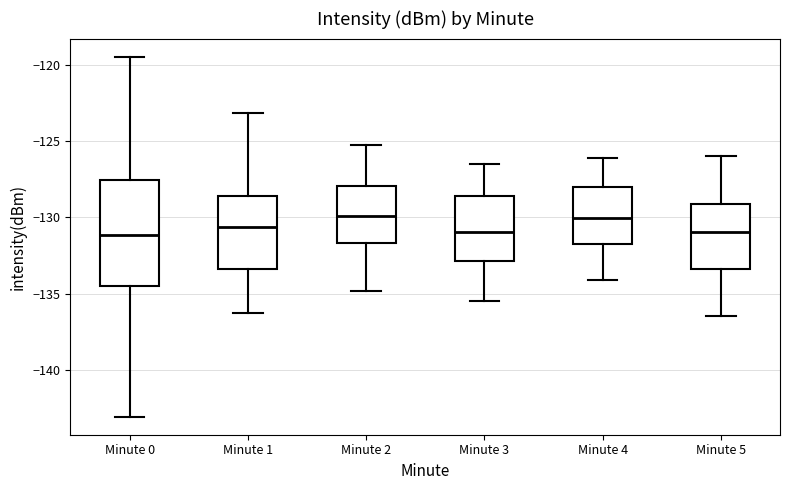

Reading left to right, transcribe this box plot: for each box, give where its median line is, the range the box spans, and where its two whiskers end, as read against the y-axis. The values are not printed on the chart, so give them approximately, as read against the axis.

Minute 0: median -131.0, box -134.5 to -127.5, whiskers -143.0 to -119.5
Minute 1: median -130.5, box -133.5 to -128.5, whiskers -136.5 to -123.0
Minute 2: median -130.0, box -131.5 to -128.0, whiskers -135.0 to -125.5
Minute 3: median -131.0, box -133.0 to -128.5, whiskers -135.5 to -126.5
Minute 4: median -130.0, box -132.0 to -128.0, whiskers -134.0 to -126.0
Minute 5: median -131.0, box -133.5 to -129.0, whiskers -136.5 to -126.0